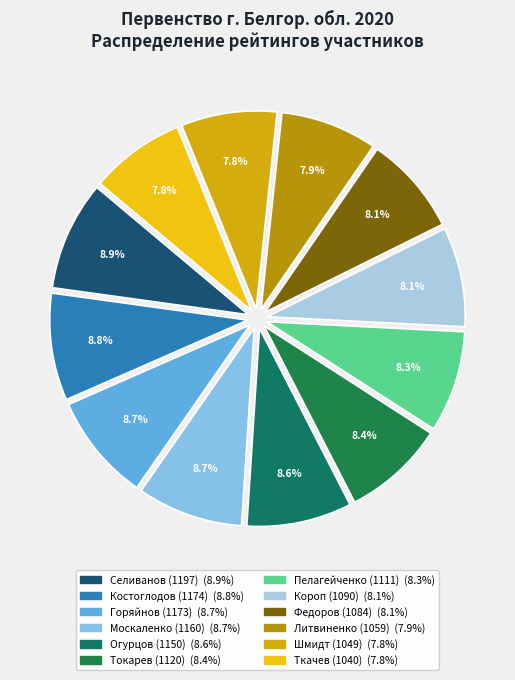

Count the number of slices in the pie.

12